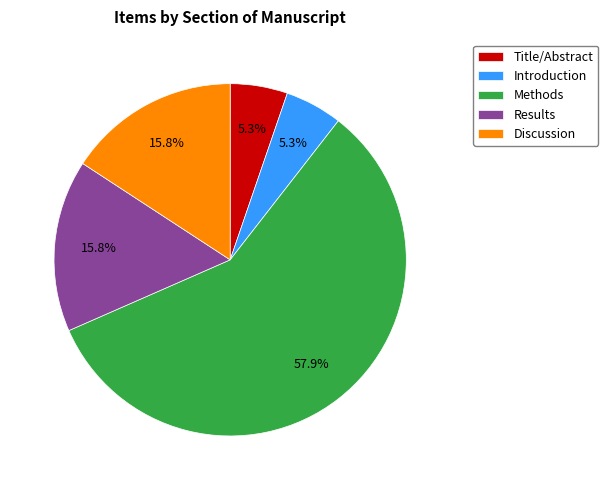

To the nearest percent, what percentage of the pie is Methods?

58%